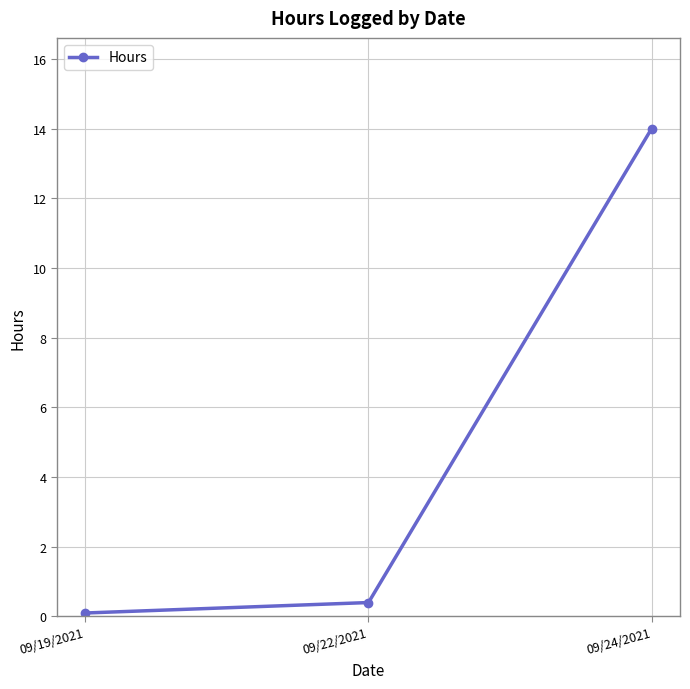

What is the label of the 1st point from the left?

09/19/2021